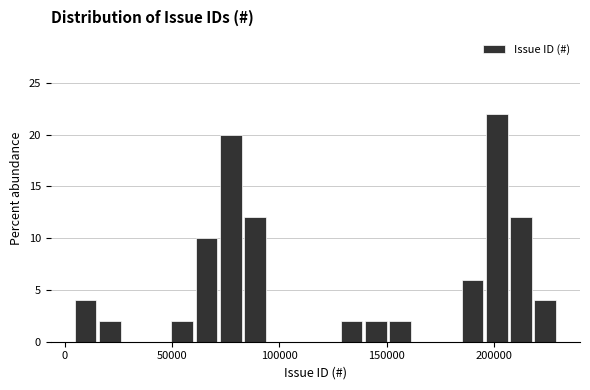

Read against the x-axis, roughly where is the centre of the tallest bar?

200000